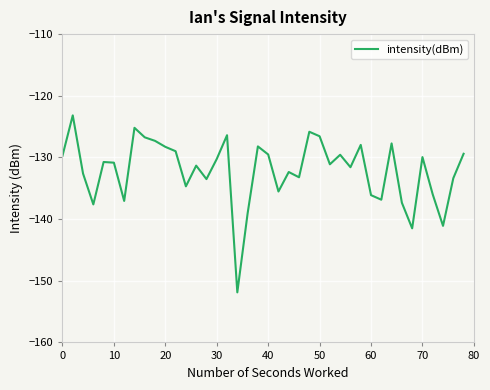

What is the minimum value shown in the chart?

-151.9